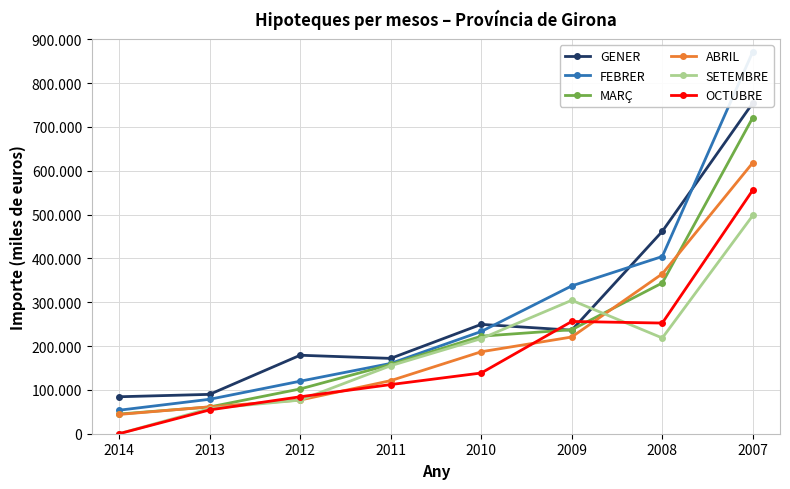

True or false: GENER and ABRIL cross at least once.

False